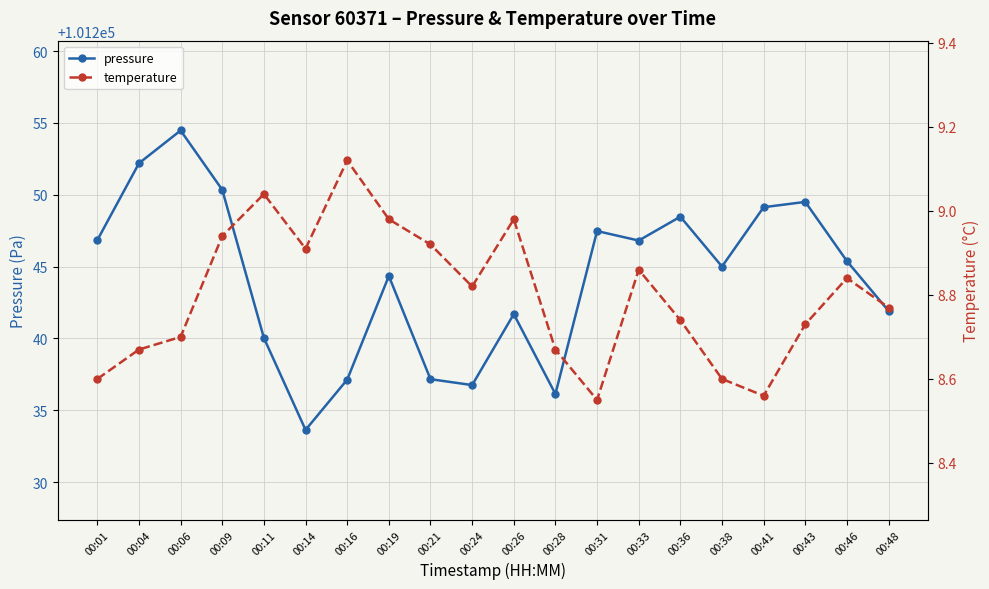

How many lines are shown in the chart?

2